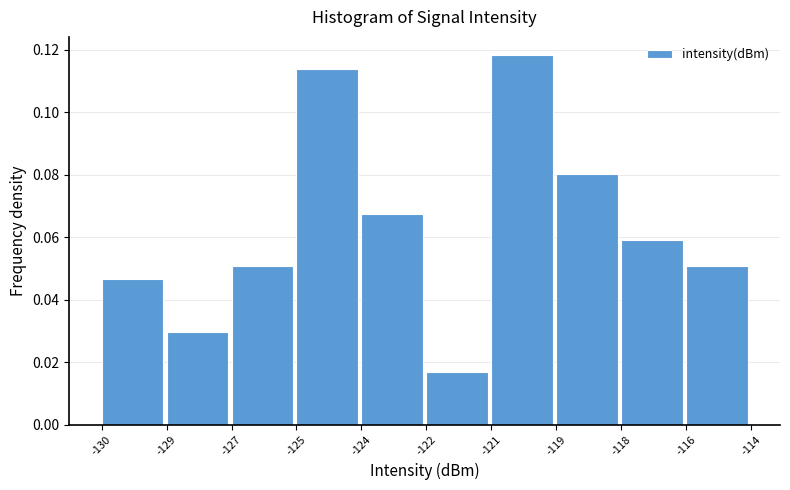

Between -116 and -129, which is larger?

-116